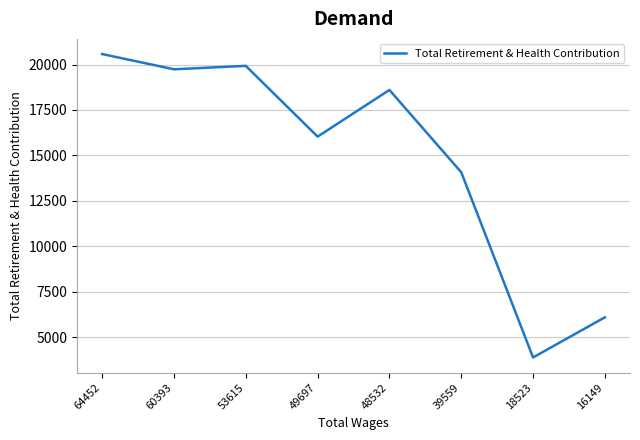

At which category does the data reach its first local valley?

60393